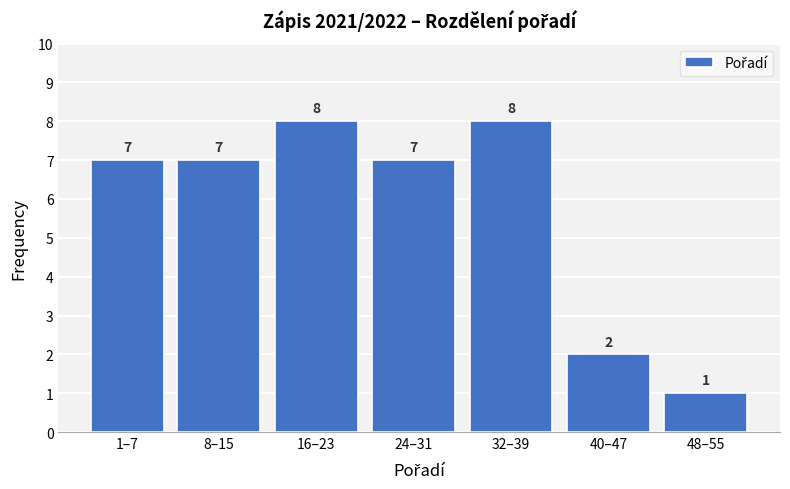

Reading right to left, what are all the values shown in this chart?

1	2	8	7	8	7	7